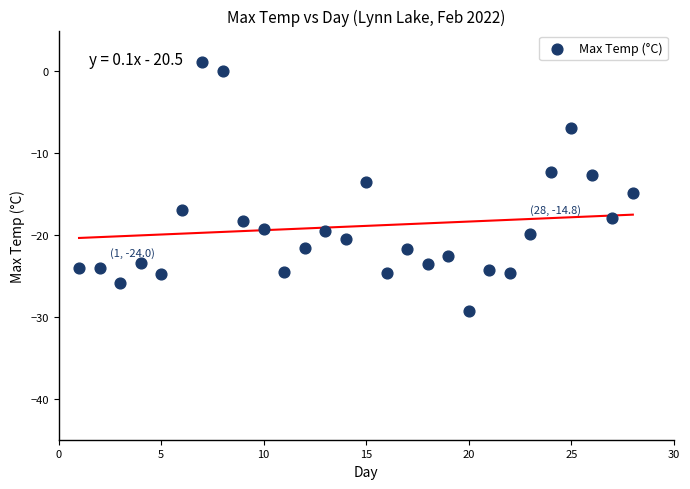

What is the range of X values (max minus min)?

27.0